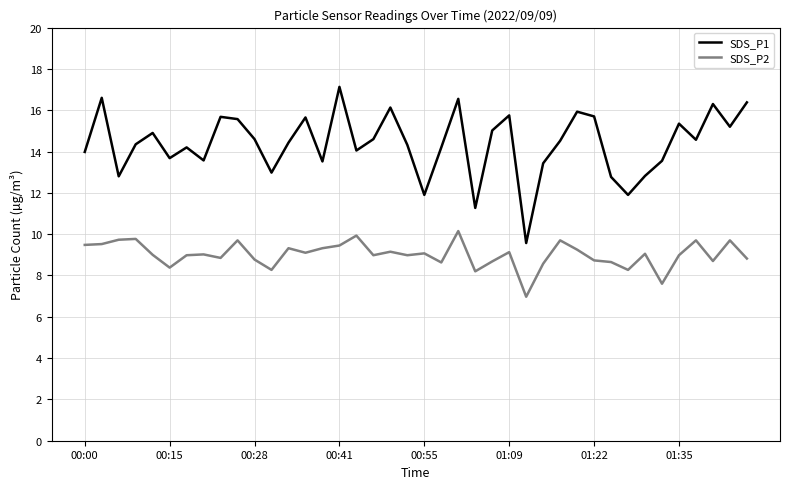

Rank the series by their average value, from highest to lowest.

SDS_P1, SDS_P2